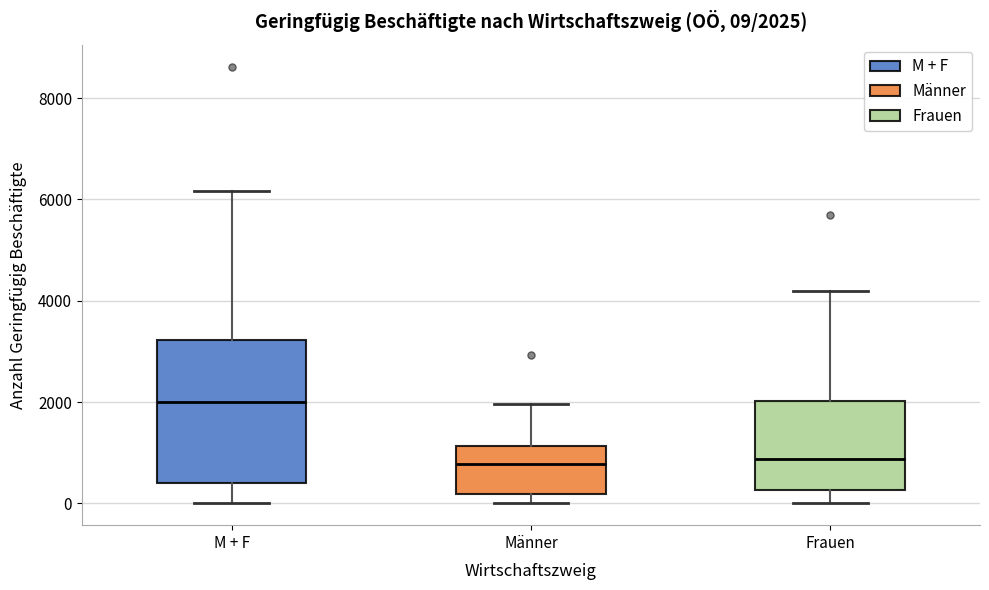

Comparing the boxes themselves (not the whiskers), which one is the tallest?

M + F